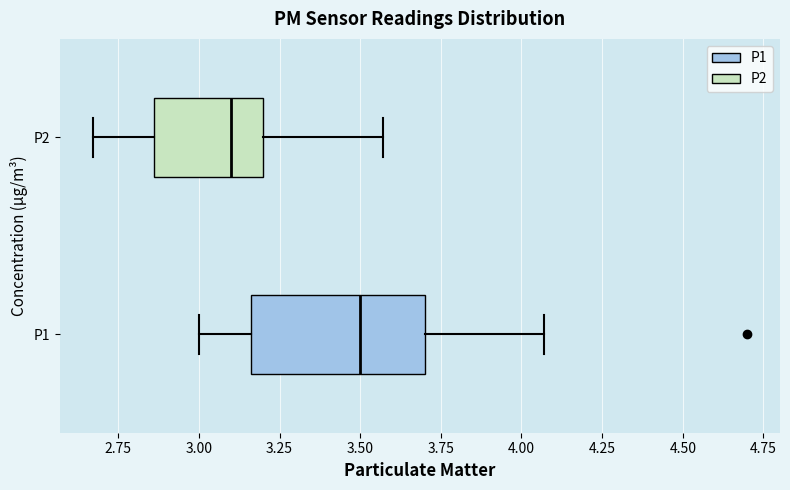

Reading bottom to top, read every box against the x-axis: the position of its median line, the range the box covers, and the ends of its whiskers. The values are not printed on the chart, so give them approximately, as read against the axis.

P1: median 3.50, box 3.15 to 3.70, whiskers 3.00 to 4.05
P2: median 3.10, box 2.85 to 3.20, whiskers 2.65 to 3.55